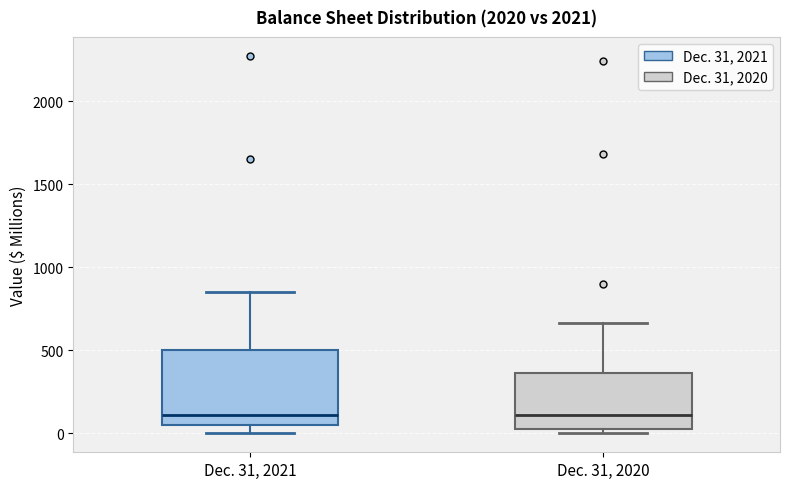

Reading left to right, read every box against the y-axis: the position of its median line, the range the box covers, and the ends of its whiskers. The values are not printed on the chart, so give them approximately, as read against the axis.

Dec. 31, 2021: median 100, box 50 to 500, whiskers 0 to 850
Dec. 31, 2020: median 100, box 50 to 350, whiskers 0 to 650